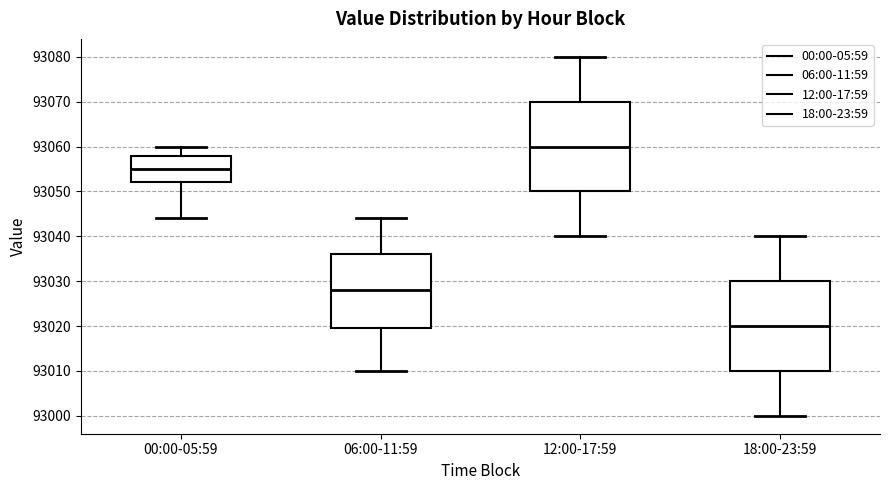

Where is the lower edge of the box for 06:00-11:59 on the y-axis? The values are not printed on the chart, so give them approximately, as read against the axis.

93020